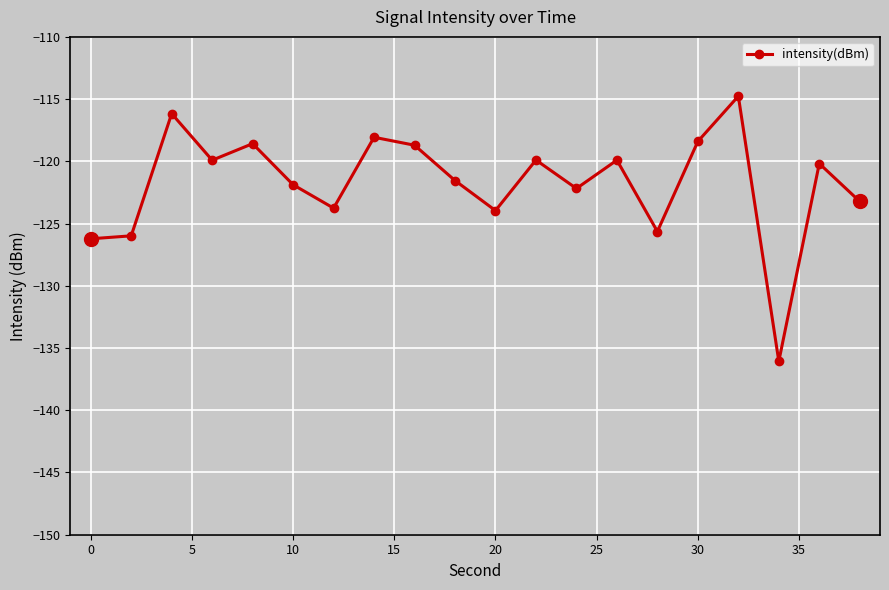

What is the sum of all values?

-2435.0